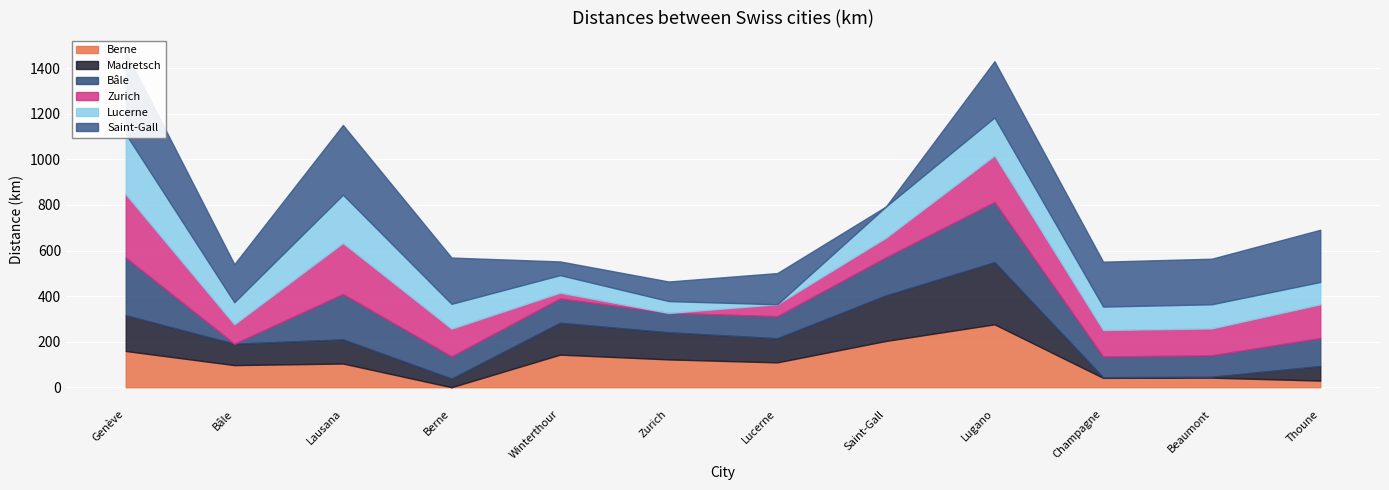

How many values in the Madretsch series are below 106?

5